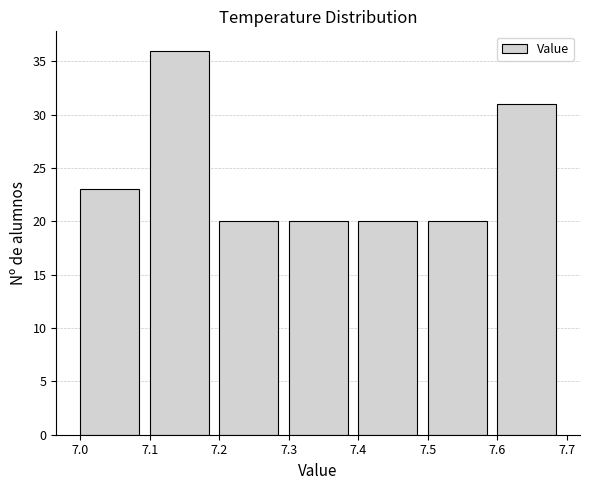

Reading left to right, list every bar in this chart as the range it spans on the x-axis followed by its height. The values are not printed on the chart, so give them approximately, as read against the axis.

7.0 to 7.1: 23
7.1 to 7.2: 36
7.2 to 7.3: 20
7.3 to 7.4: 20
7.4 to 7.5: 20
7.5 to 7.6: 20
7.6 to 7.7: 31